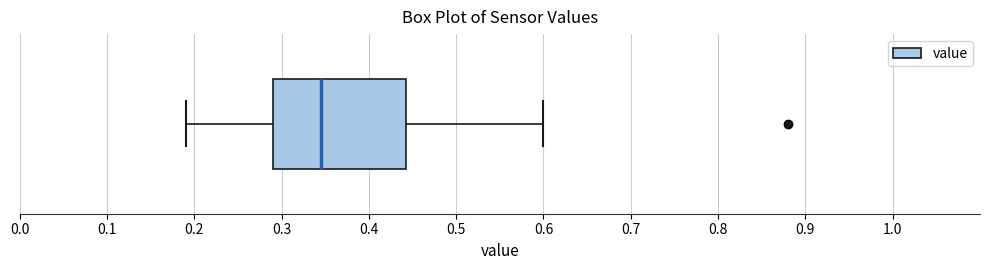

Read this box plot against the x-axis: the position of the median line, the range covered by the box, and the ends of both whiskers. The values are not printed on the chart, so give them approximately, as read against the axis.

median 0.35, box 0.29 to 0.44, whiskers 0.19 to 0.60